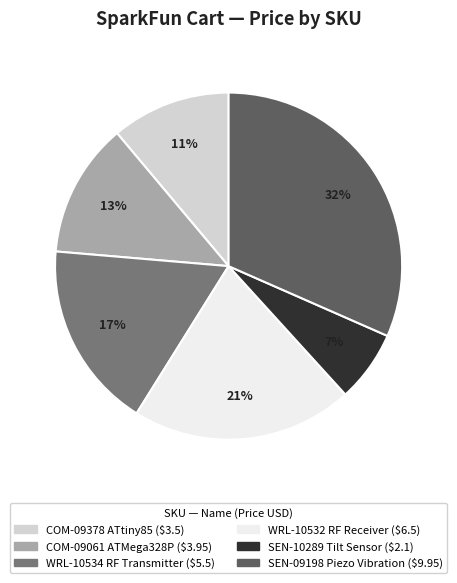

What is the largest slice in the pie chart?

SEN-09198 Piezo Vibration